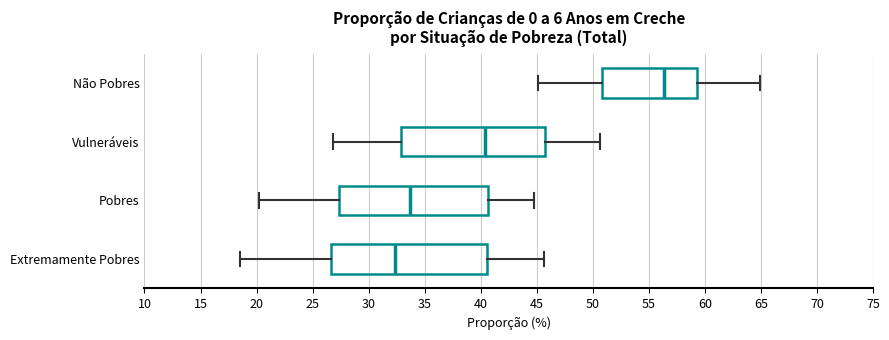

Which box's median line is the furthest to the right?

Não Pobres